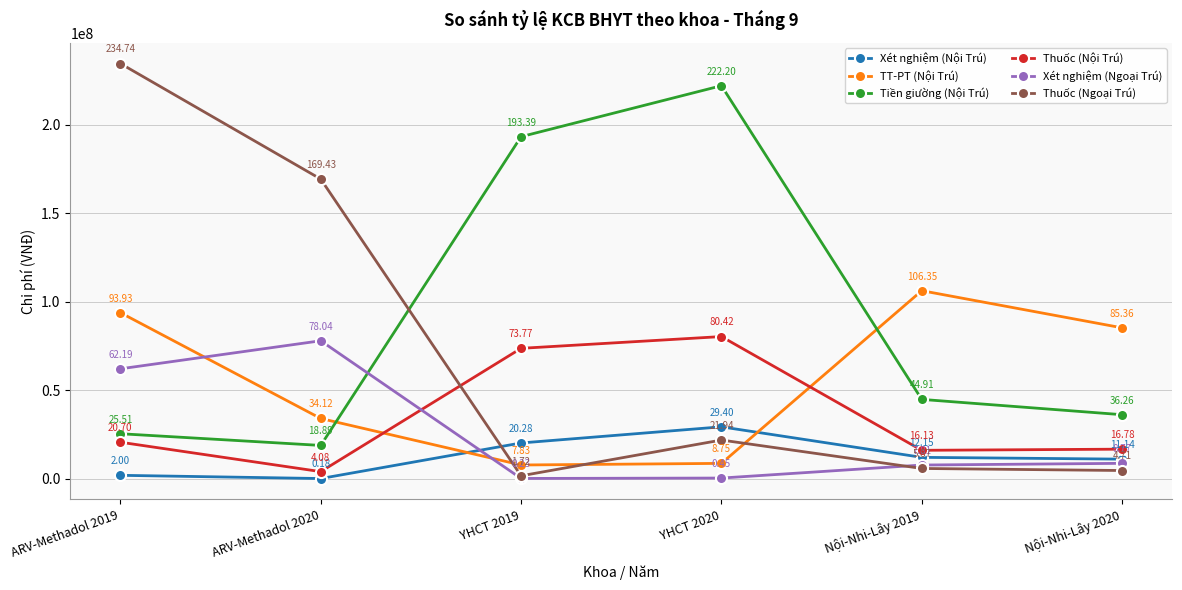

What is the difference between the highest and lowest values at ARV-Methadol 2020?

169252803